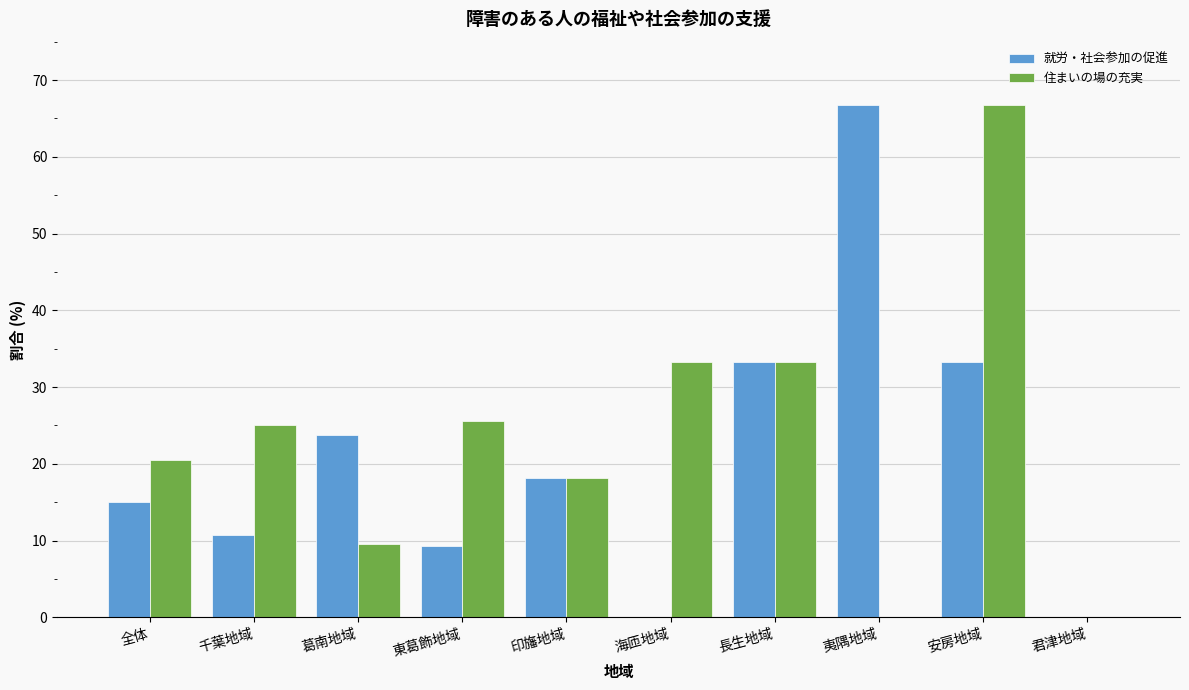

Reading left to right, list all the values displayed in this chart.

就労・社会参加の促進: 全体=15.0	千葉地域=10.7	葛南地域=23.8	東葛飾地域=9.3	印旛地域=18.2	海匝地域=0.0	長生地域=33.3	夷隅地域=66.7	安房地域=33.3	君津地域=0.0
住まいの場の充実: 全体=20.5	千葉地域=25.0	葛南地域=9.5	東葛飾地域=25.6	印旛地域=18.2	海匝地域=33.3	長生地域=33.3	夷隅地域=0.0	安房地域=66.7	君津地域=0.0